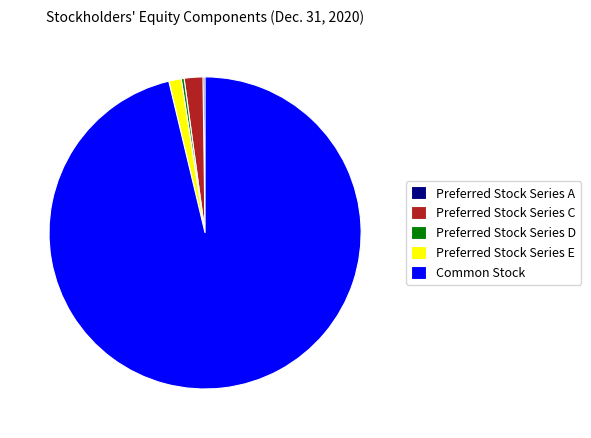

Which has a higher value, Preferred Stock Series E or Preferred Stock Series D?

Preferred Stock Series E